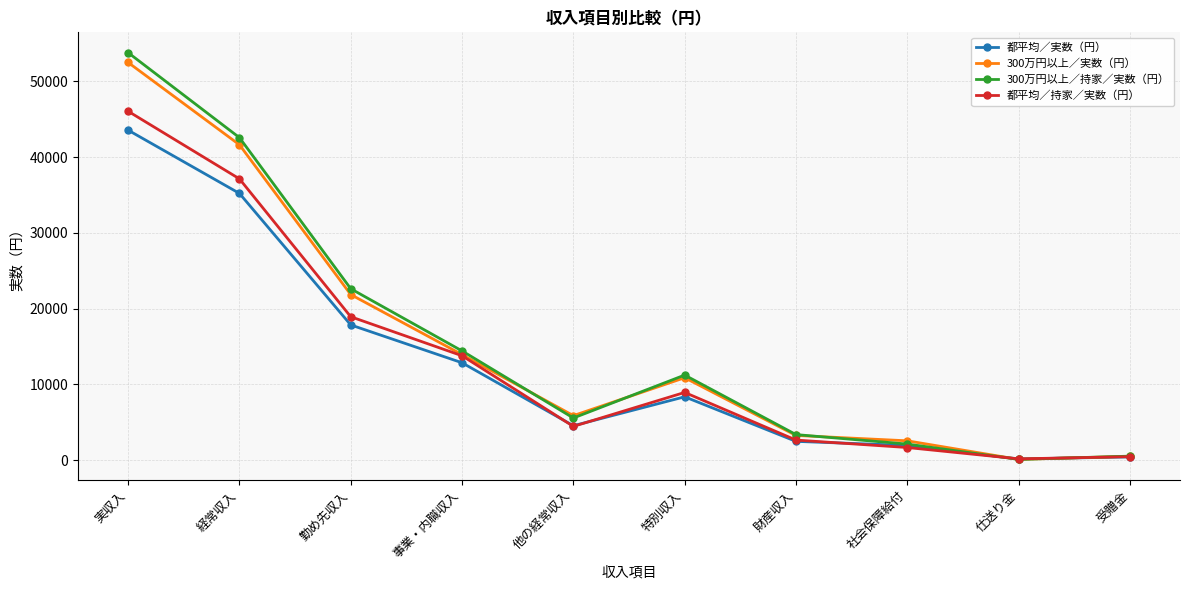

Which series changed the most between 経常収入 and 財産収入?

300万円以上／持家／実数（円）